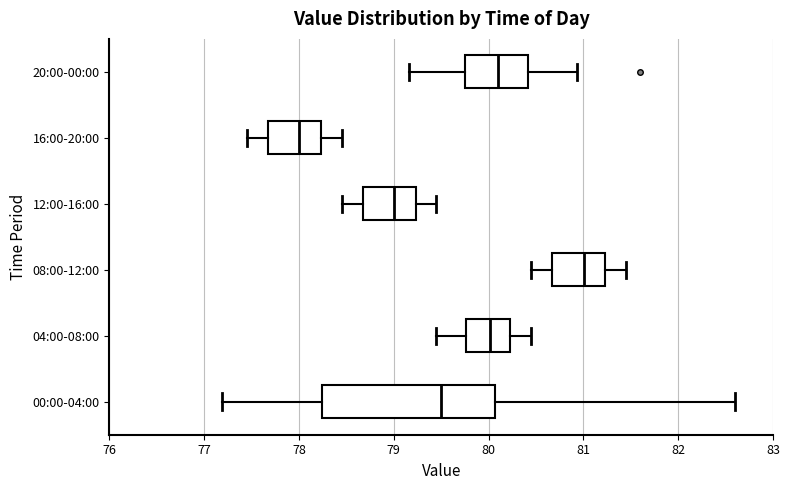

Which box's median line is the furthest to the left?

16:00-20:00